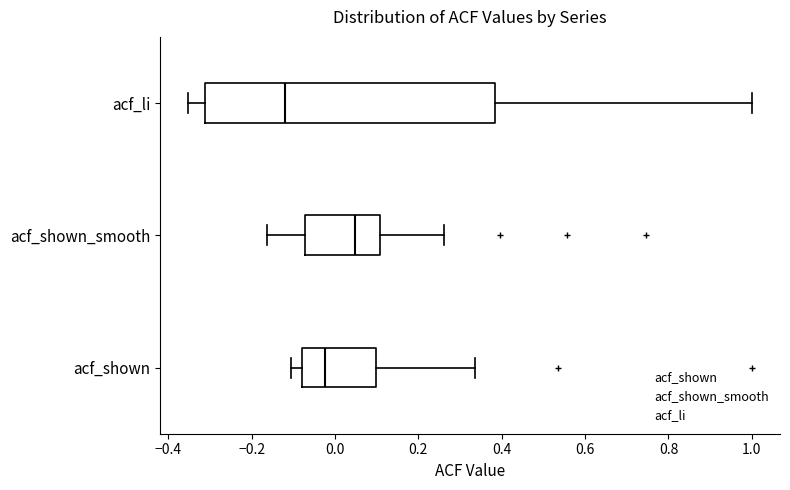

Reading bottom to top, transcribe this box plot: for each box, give where its median line is, the range the box spans, and where its two whiskers end, as read against the x-axis. The values are not printed on the chart, so give them approximately, as read against the axis.

acf_shown: median -0.02, box -0.08 to 0.10, whiskers -0.10 to 0.34
acf_shown_smooth: median 0.04, box -0.08 to 0.10, whiskers -0.16 to 0.26
acf_li: median -0.12, box -0.32 to 0.38, whiskers -0.36 to 1.00